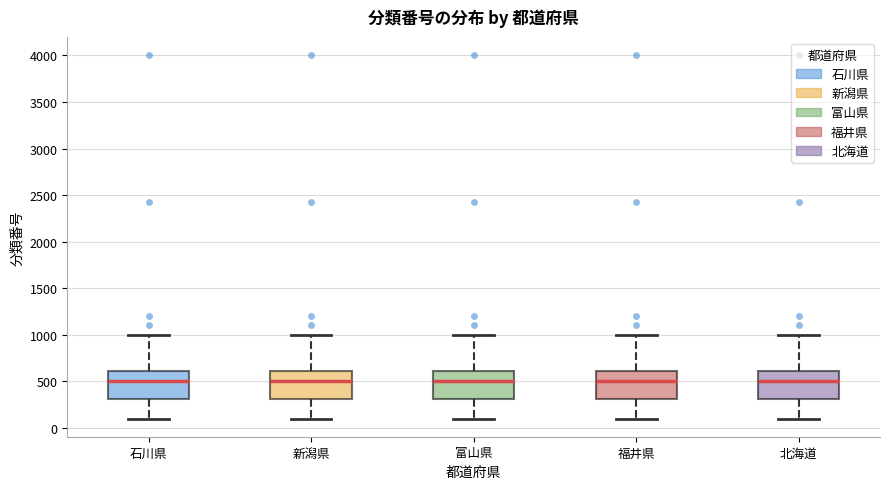

Reading left to right, transcribe this box plot: for each box, give where its median line is, the range the box spans, and where its two whiskers end, as read against the y-axis. The values are not printed on the chart, so give them approximately, as read against the axis.

石川県: median 500, box 300 to 600, whiskers 100 to 1000
新潟県: median 500, box 300 to 600, whiskers 100 to 1000
富山県: median 500, box 300 to 600, whiskers 100 to 1000
福井県: median 500, box 300 to 600, whiskers 100 to 1000
北海道: median 500, box 300 to 600, whiskers 100 to 1000